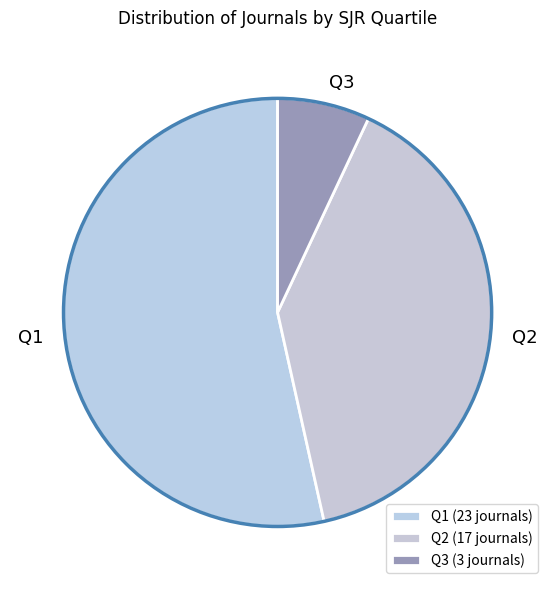

Is there a majority slice in this chart?

Yes